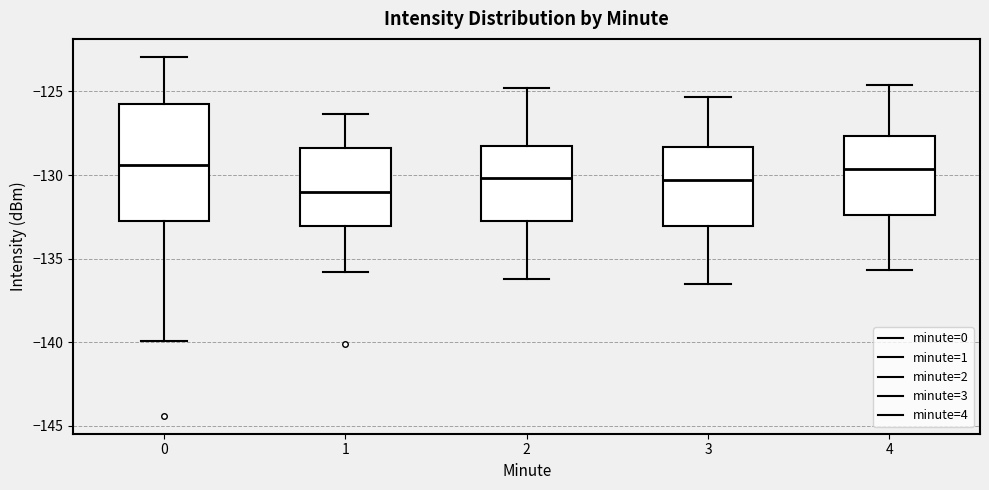

Reading left to right, transcribe this box plot: for each box, give where its median line is, the range the box spans, and where its two whiskers end, as read against the y-axis. The values are not printed on the chart, so give them approximately, as read against the axis.

0: median -129.5, box -132.5 to -125.5, whiskers -140.0 to -123.0
1: median -131.0, box -133.0 to -128.5, whiskers -136.0 to -126.5
2: median -130.0, box -133.0 to -128.0, whiskers -136.0 to -125.0
3: median -130.5, box -133.0 to -128.5, whiskers -136.5 to -125.5
4: median -129.5, box -132.5 to -127.5, whiskers -135.5 to -124.5